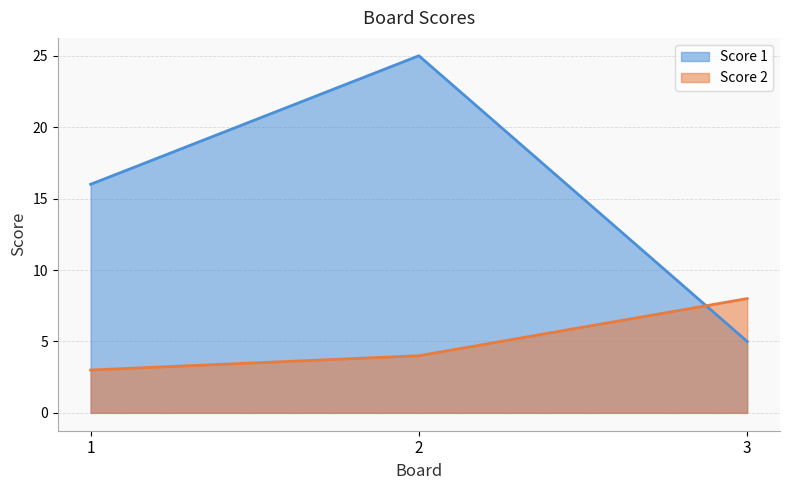

Which series has the largest total across all categories?

Score 1